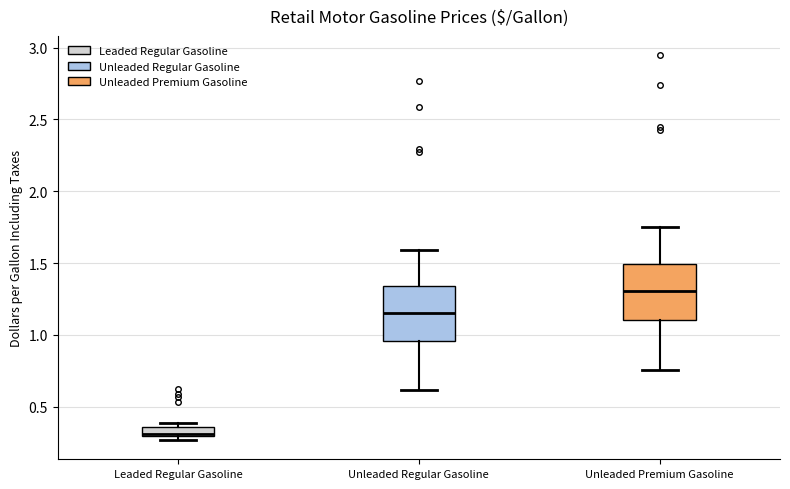

Where does the upper whisker of the box for Unleaded Regular Gasoline end on the y-axis? The values are not printed on the chart, so give them approximately, as read against the axis.

1.60